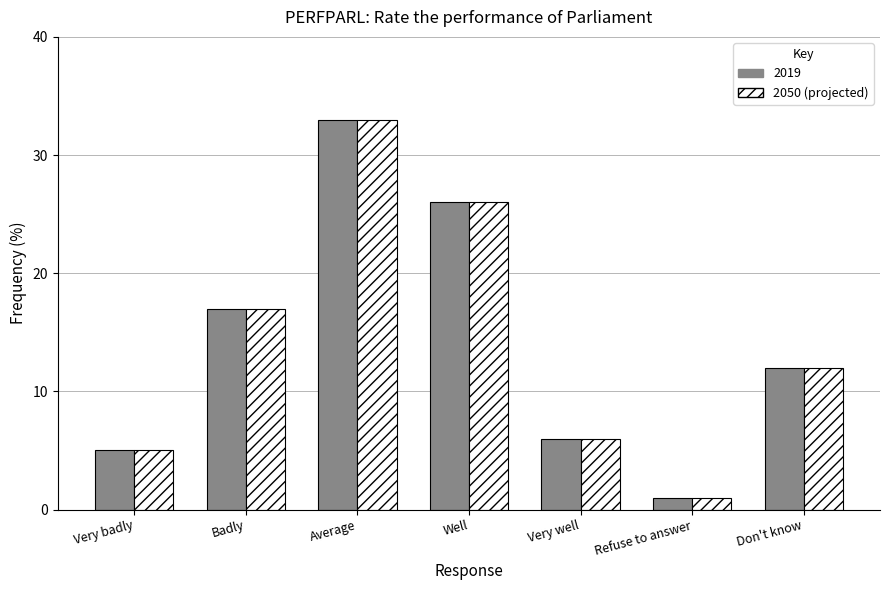

Reading right to left, extract all data points from this chart.

2019: Don't know=12	Refuse to answer=1	Very well=6	Well=26	Average=33	Badly=17	Very badly=5
2050 (projected): Don't know=12	Refuse to answer=1	Very well=6	Well=26	Average=33	Badly=17	Very badly=5